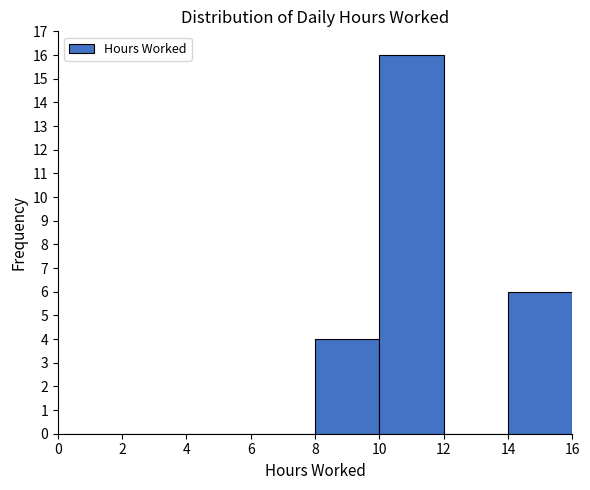

Reading left to right, transcribe this chart: for each bar, give the range it covers on the x-axis and its height. The values are not printed on the chart, so give them approximately, as read against the axis.

0 to 2: 0
2 to 4: 0
4 to 6: 0
6 to 8: 0
8 to 10: 4
10 to 12: 16
12 to 14: 0
14 to 16: 6